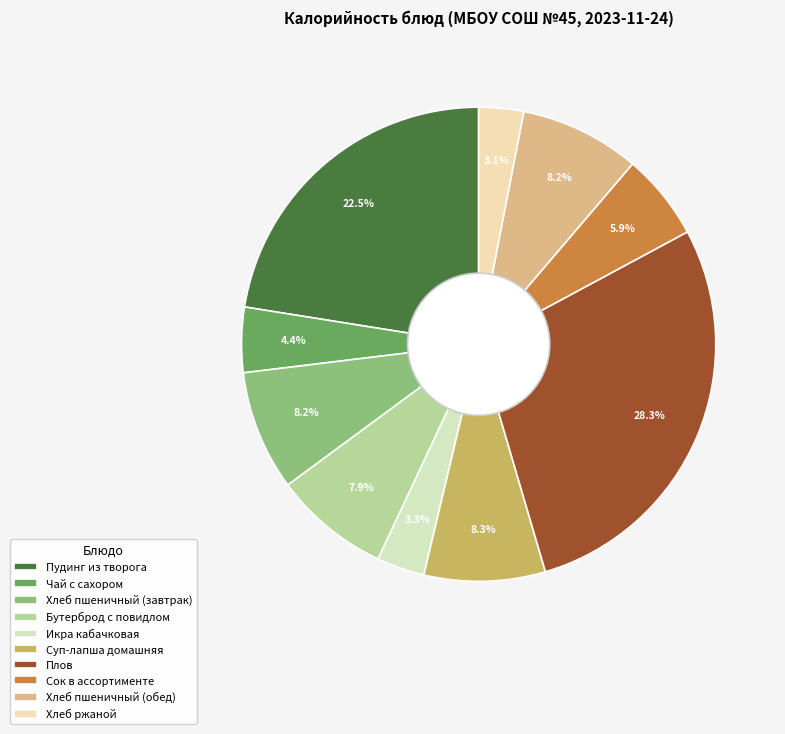

The Хлеб пшеничный (завтрак) slice represents 22% of the pie. True or false?

False